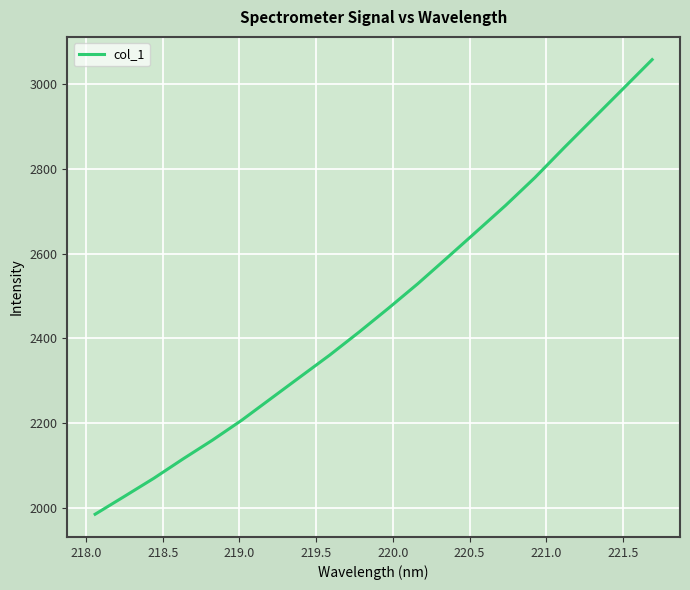

What is the difference between the maximum and minimum values?

1074.2